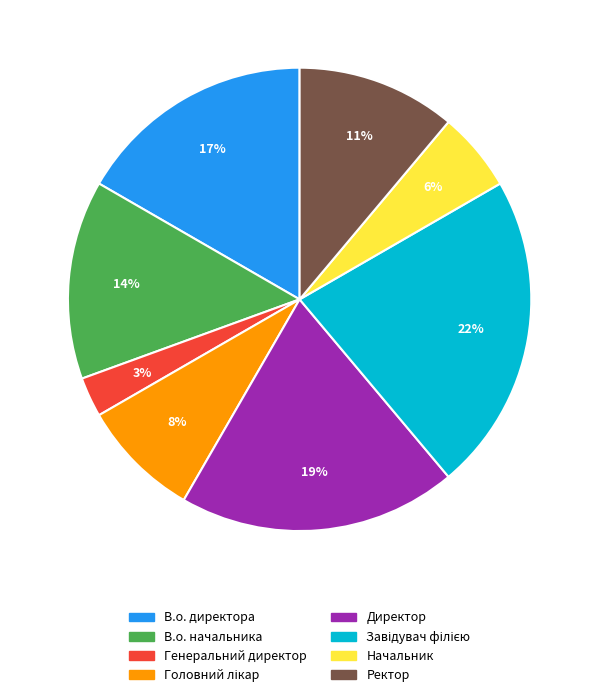

The В.о. начальника slice represents 8% of the pie. True or false?

False